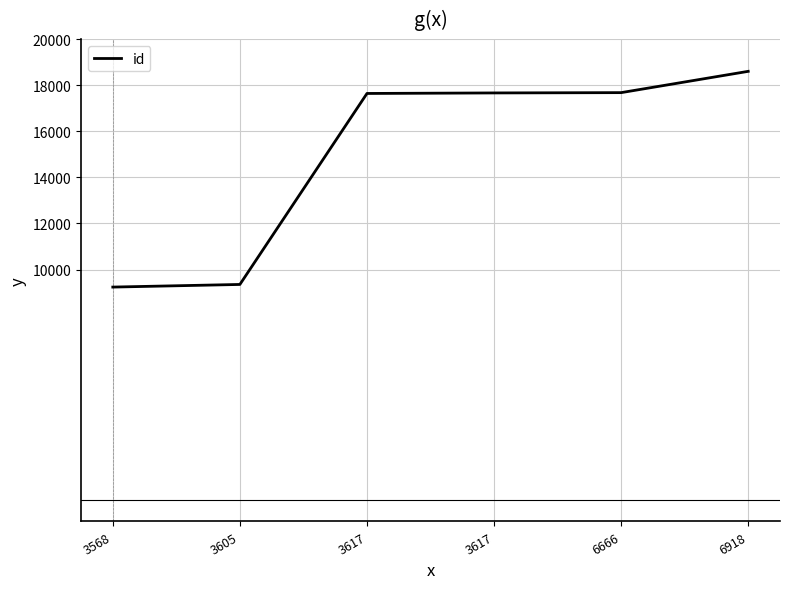

Count the number of categories in the chart.

6